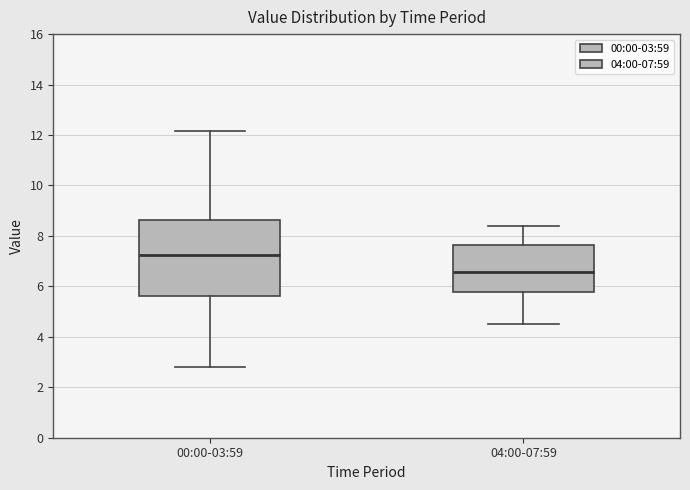

Reading left to right, read every box against the y-axis: the position of its median line, the range the box covers, and the ends of its whiskers. The values are not printed on the chart, so give them approximately, as read against the axis.

00:00-03:59: median 7.2, box 5.6 to 8.6, whiskers 2.8 to 12.2
04:00-07:59: median 6.6, box 5.8 to 7.6, whiskers 4.6 to 8.4